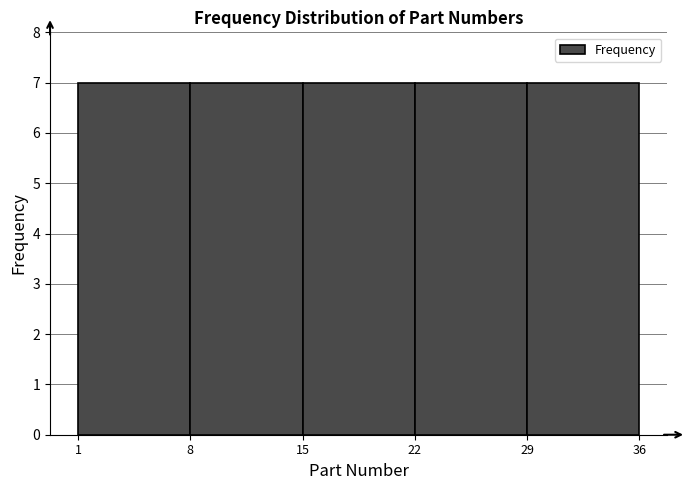

Reading left to right, transcribe this chart: for each bar, give the range it covers on the x-axis and its height. The values are not printed on the chart, so give them approximately, as read against the axis.

1 to 8: 7
8 to 15: 7
15 to 22: 7
22 to 29: 7
29 to 36: 7